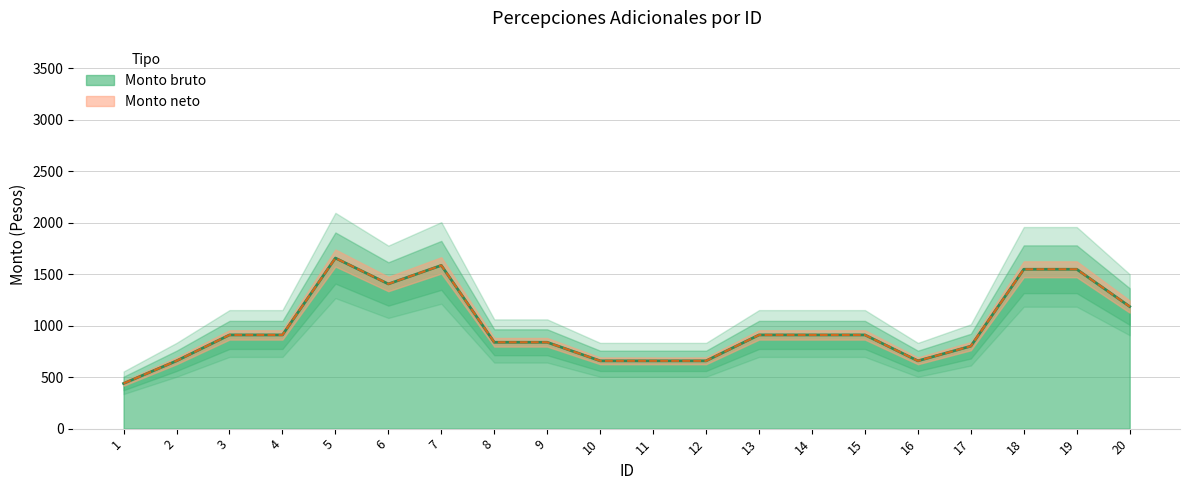

What is the maximum value for Monto bruto?

1656.6